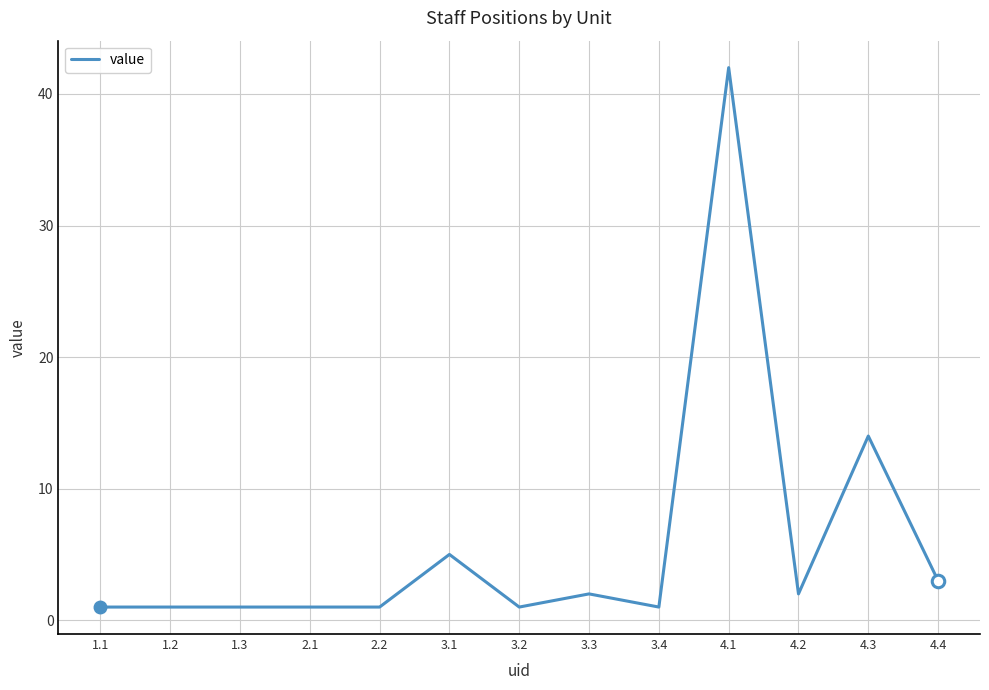

Is it true that the value at 4.1 is 20?

False